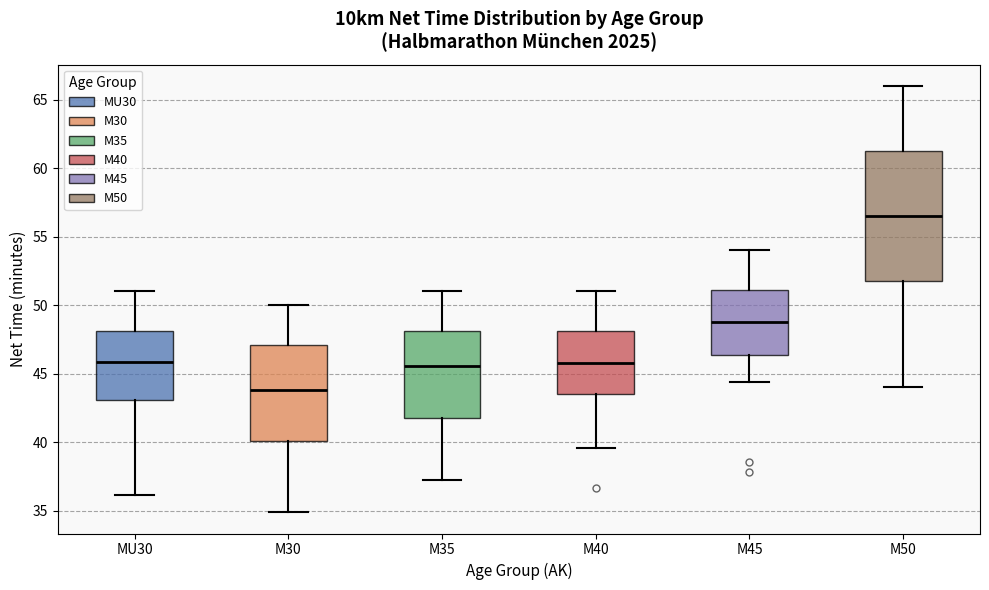

Which box's median line is the lowest?

M30